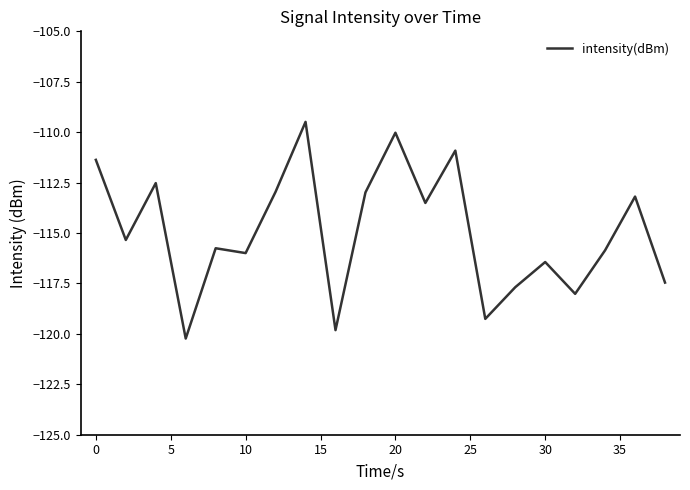

What is the maximum value shown in the chart?

-109.5